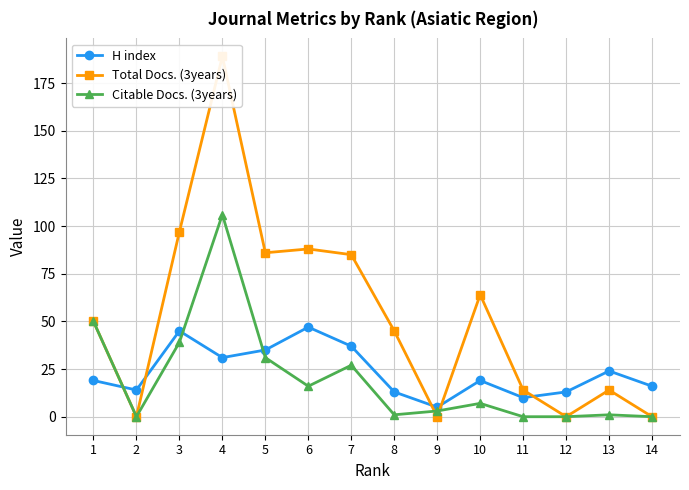

In Citable Docs. (3years), how many points are lower than both neighbors (excluding endpoints)?

3